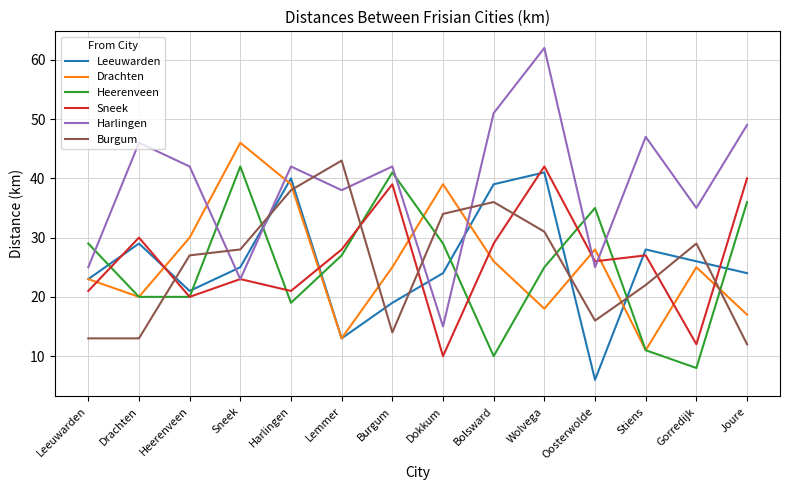

How many interior local peaks does the Sneek series have?

5